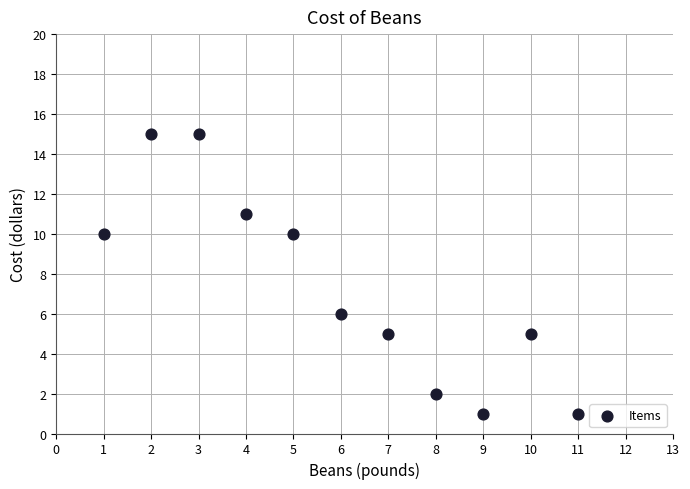

What is the range of Y values (max minus min)?

14